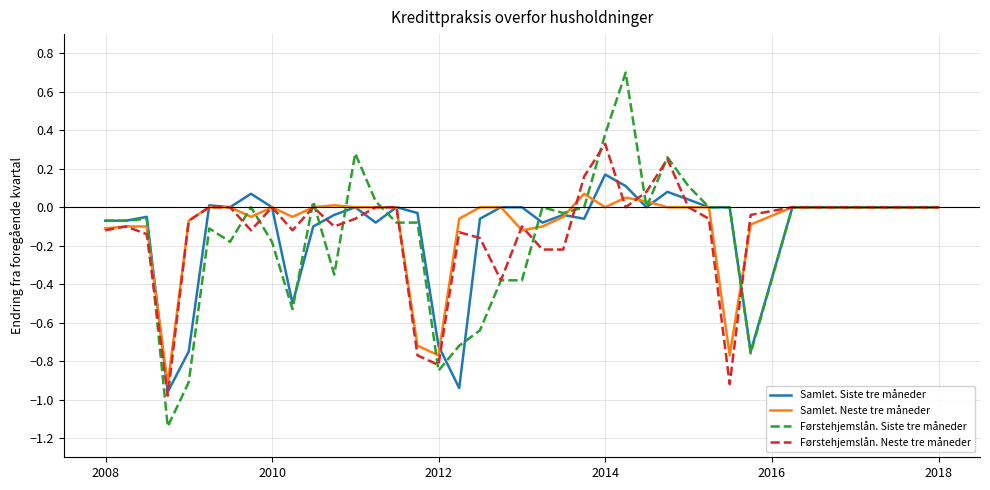

Which series has the widest spread of values?

Førstehjemslån. Siste tre måneder